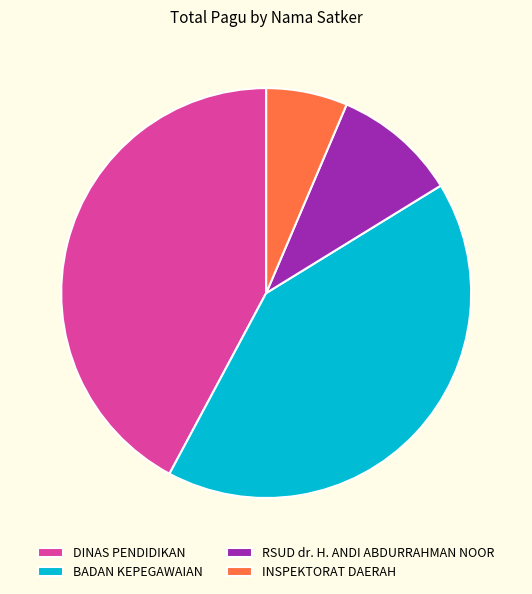

Does RSUD dr. H. ANDI ABDURRAHMAN NOOR account for over 50% of the chart?

No